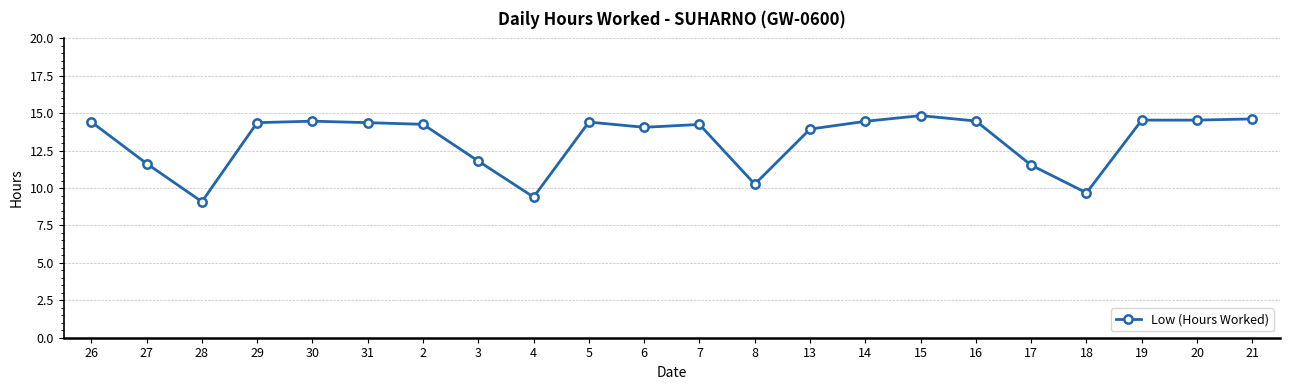

How many distinct data groups are displayed?

1